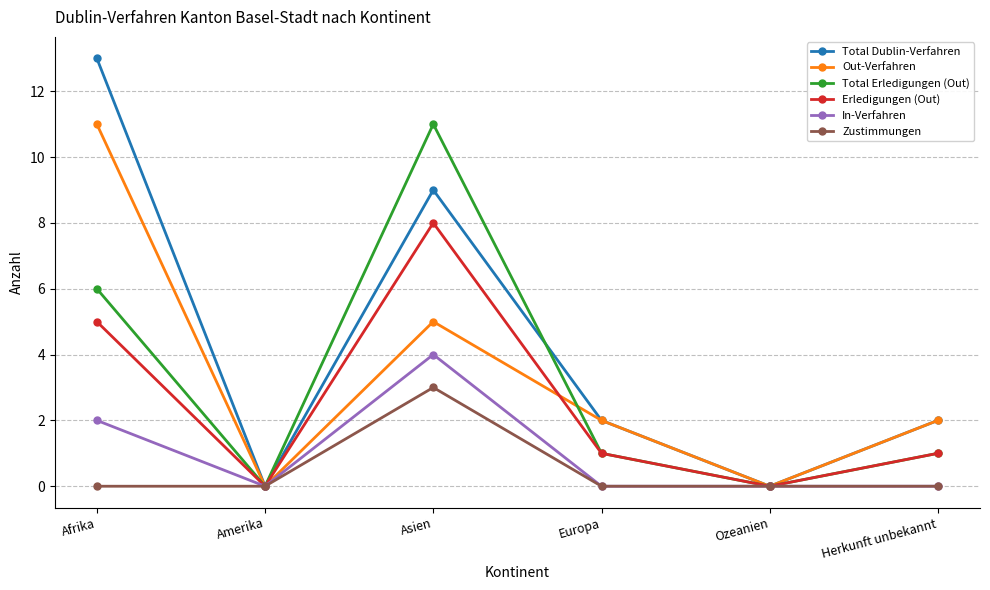

Where is the first local minimum for Erledigungen (Out)?

Amerika